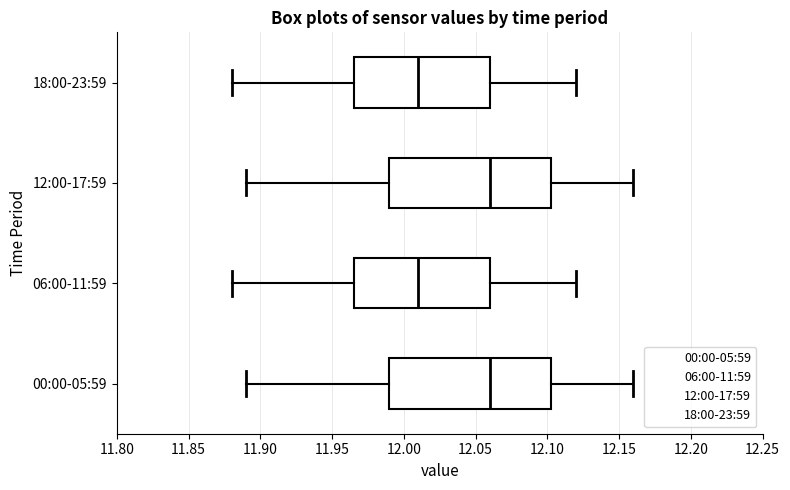

Reading bottom to top, read every box against the x-axis: the position of its median line, the range the box covers, and the ends of its whiskers. The values are not printed on the chart, so give them approximately, as read against the axis.

00:00-05:59: median 12.060, box 11.990 to 12.105, whiskers 11.890 to 12.160
06:00-11:59: median 12.010, box 11.965 to 12.060, whiskers 11.880 to 12.120
12:00-17:59: median 12.060, box 11.990 to 12.105, whiskers 11.890 to 12.160
18:00-23:59: median 12.010, box 11.965 to 12.060, whiskers 11.880 to 12.120